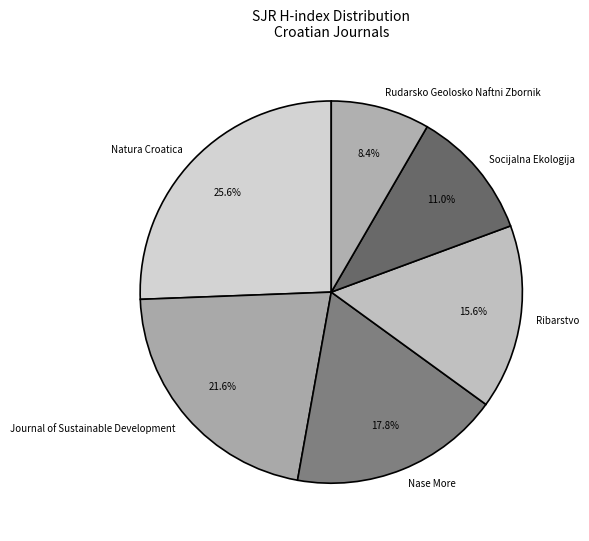

Does Ribarstvo account for over 50% of the chart?

No